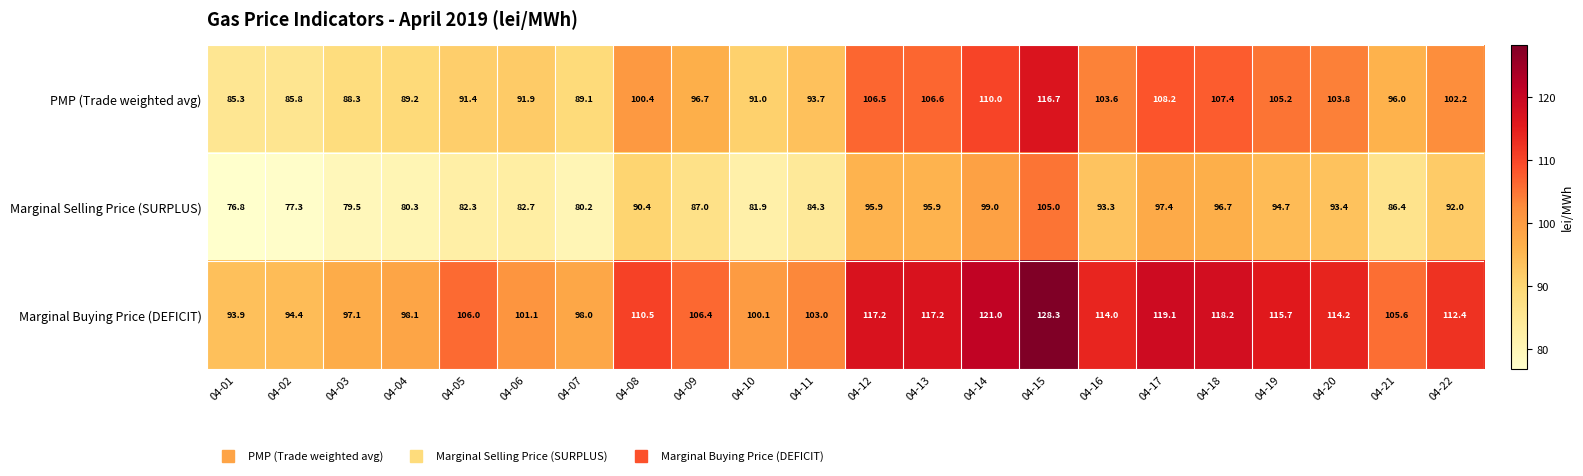

How many data points in PMP (Trade weighted avg) are above 100?

11